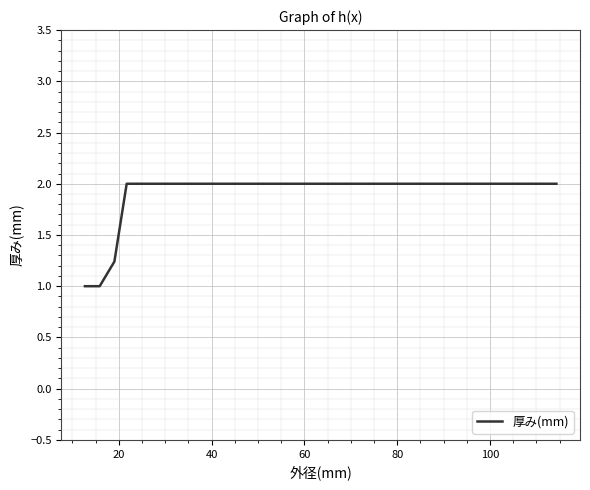

What is the difference between the maximum and minimum values?

1.0